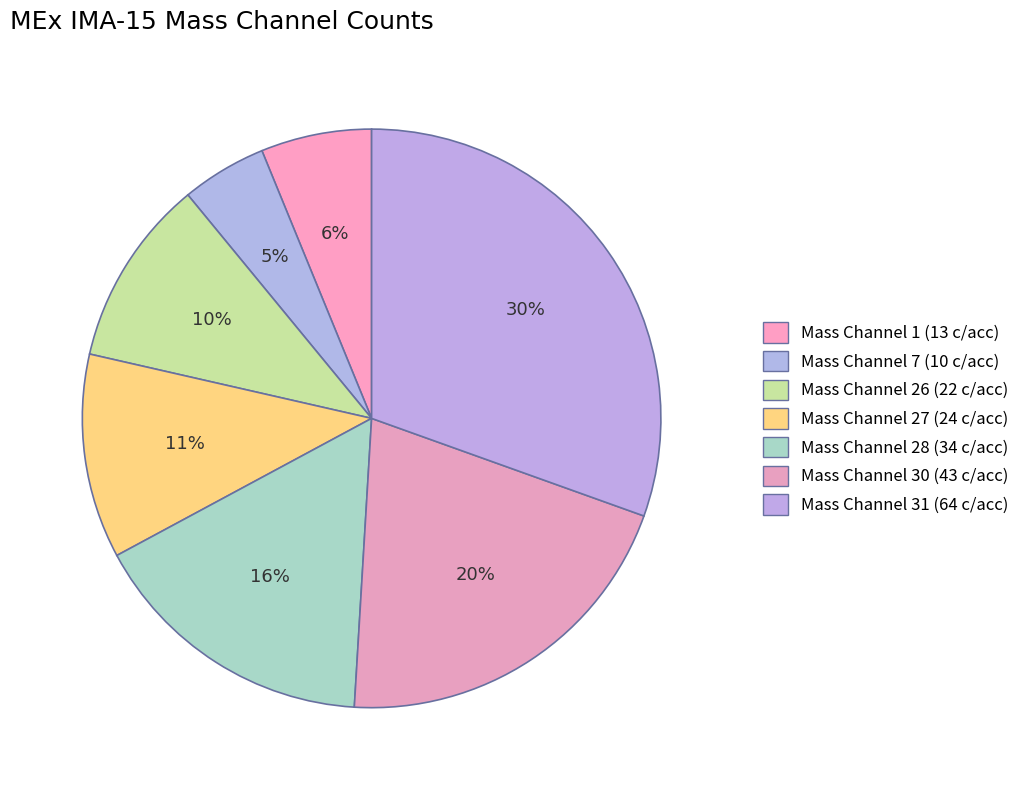

To the nearest percent, what percentage of the pie is Mass Channel 1?

6%